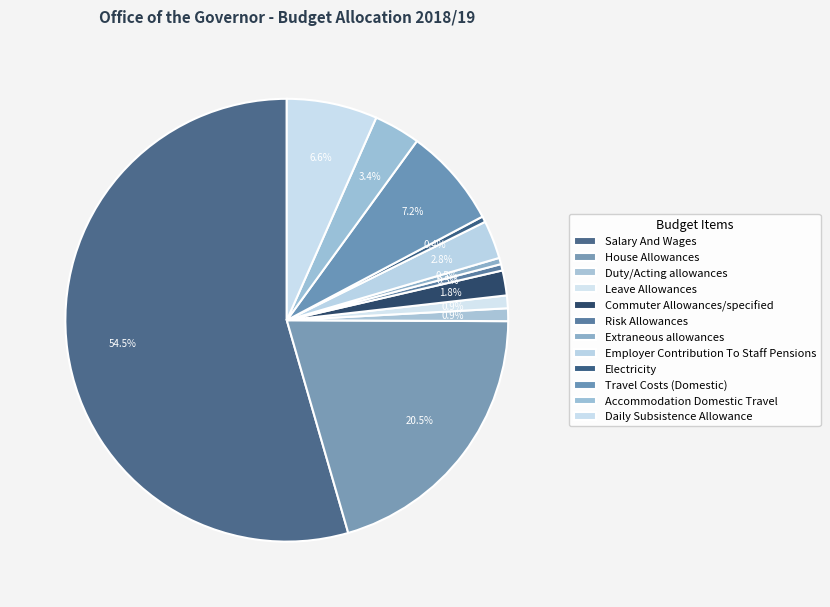

What is the ratio of the value at Extraneous allowances to the value at Leave Allowances?

0.5